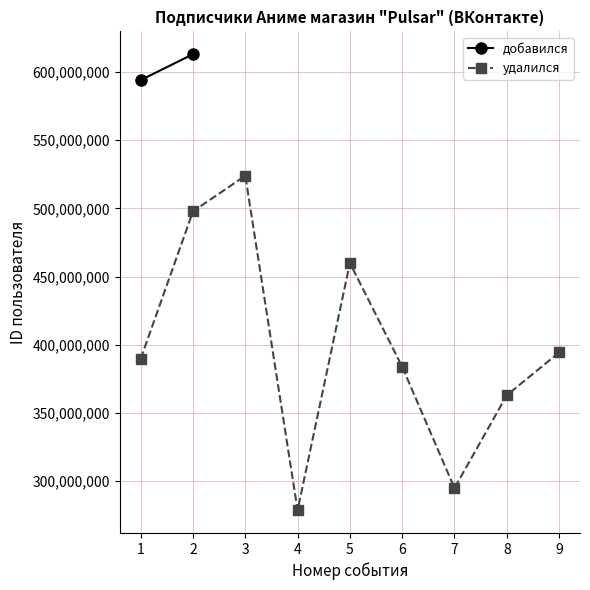

What is the value of the удалился point at the 6th from the left?

383836696